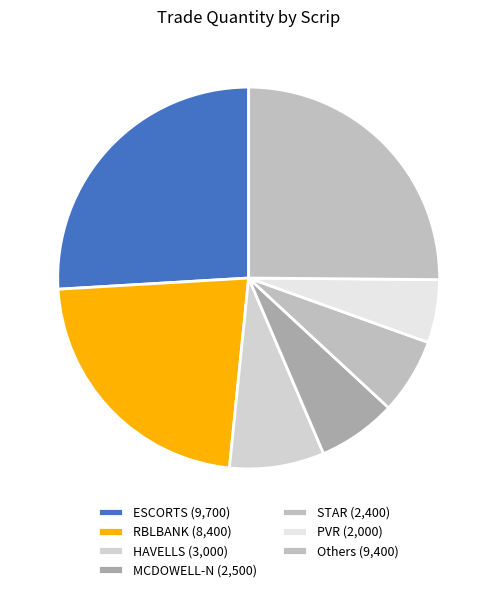

Count the number of slices in the pie.

7